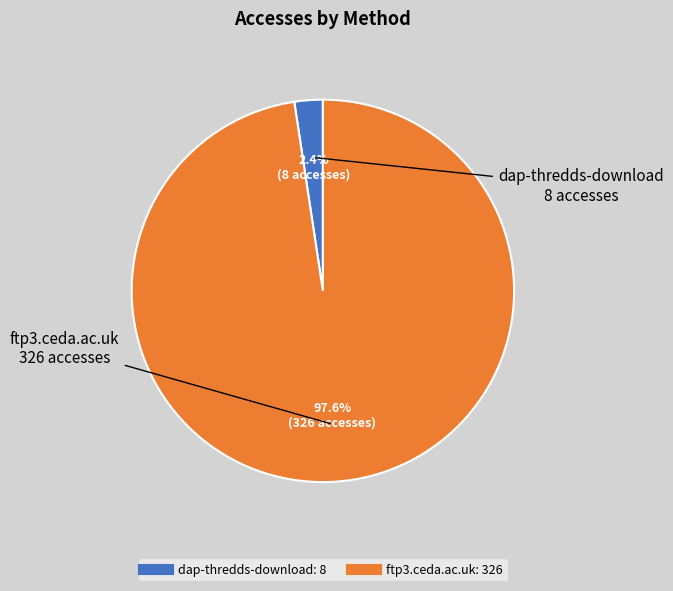

Which slice is the smallest?

dap-thredds-download